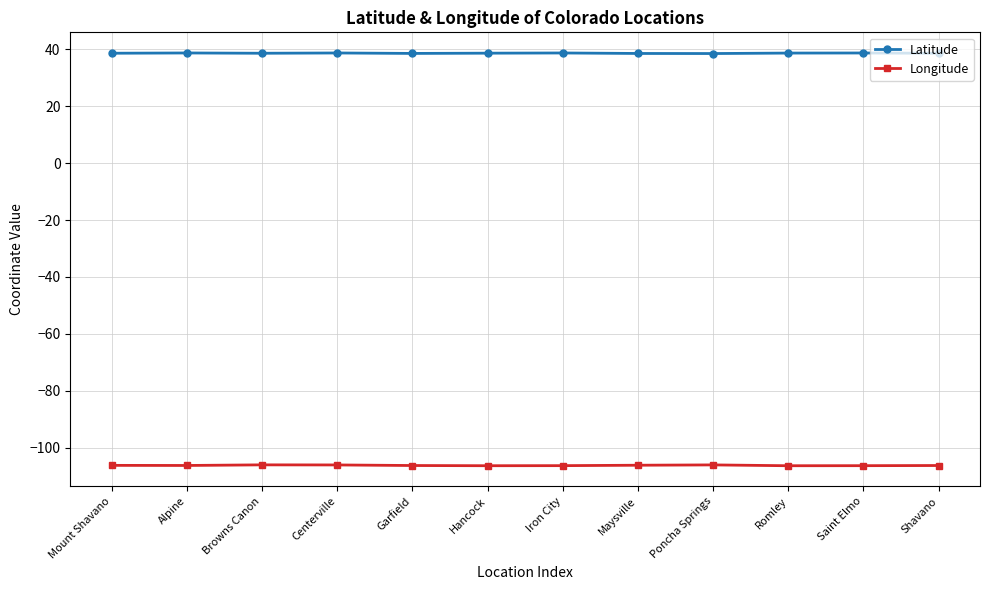

Rank the series by their average value, from lowest to highest.

Longitude, Latitude